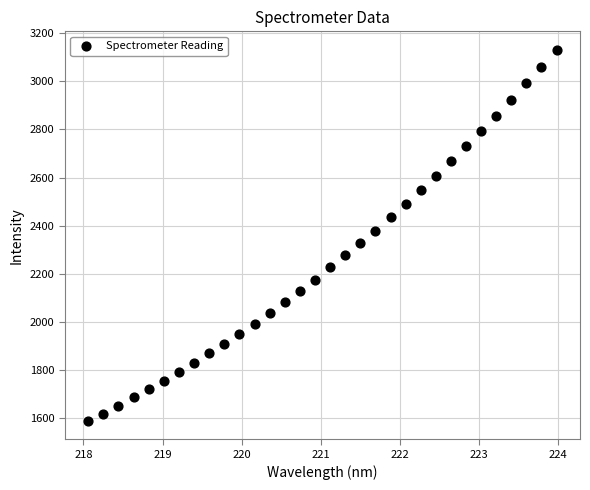

What is the range of X values (max minus min)?

5.9